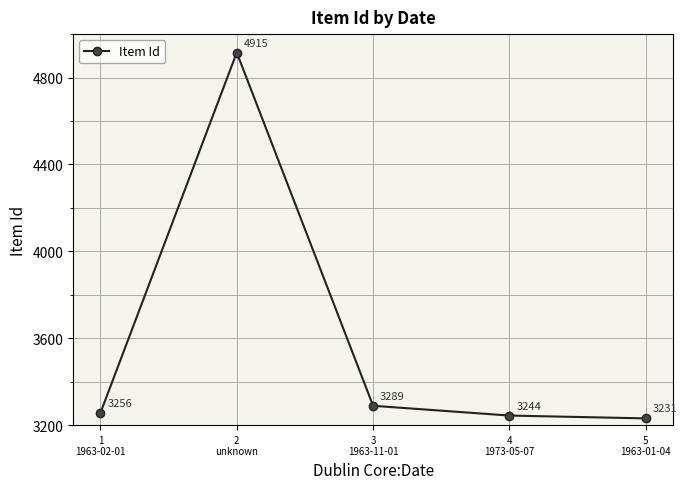

Does the chart display data point markers on the line(s)?

Yes